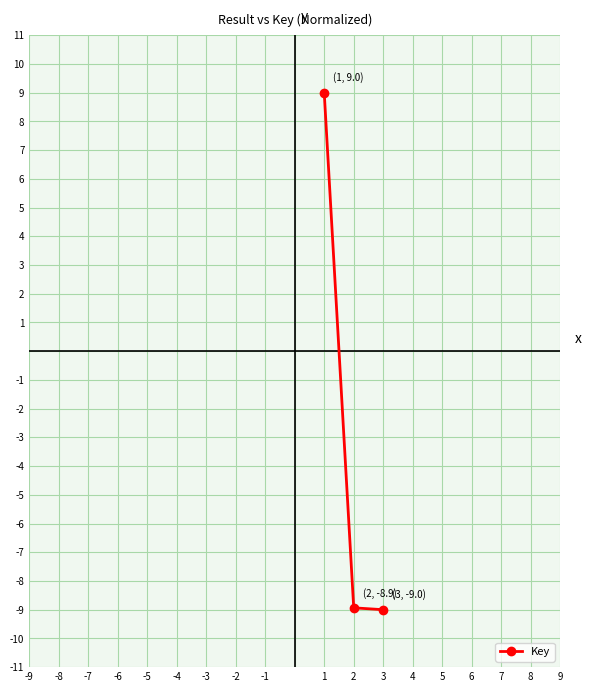

The chart shows a value of -9.0 at 3. True or false?

True